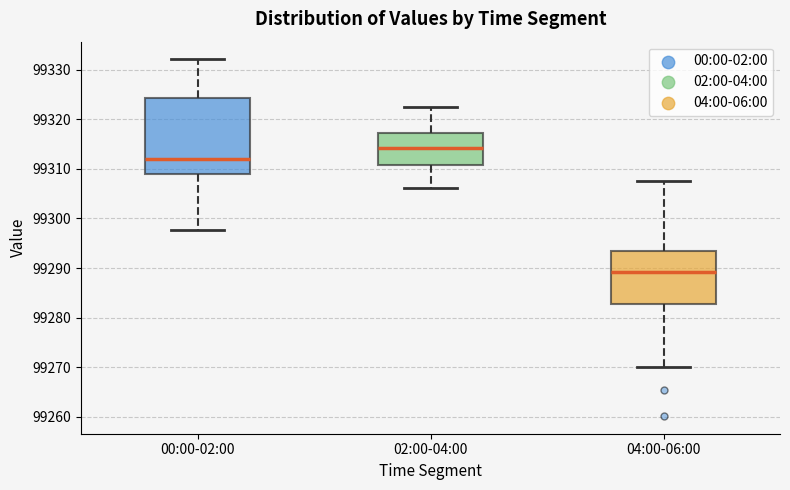

Comparing the boxes themselves (not the whiskers), which one is the tallest?

00:00-02:00